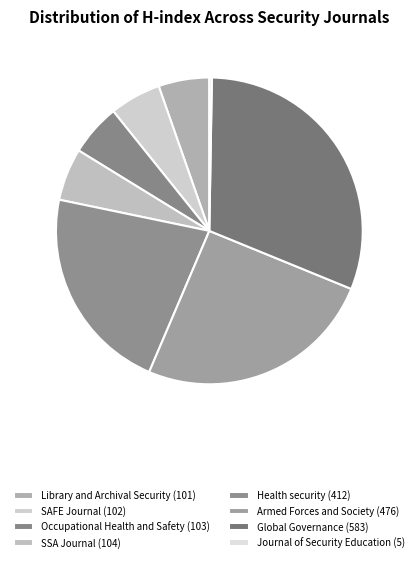

Which category has the biggest portion of the pie?

Global Governance